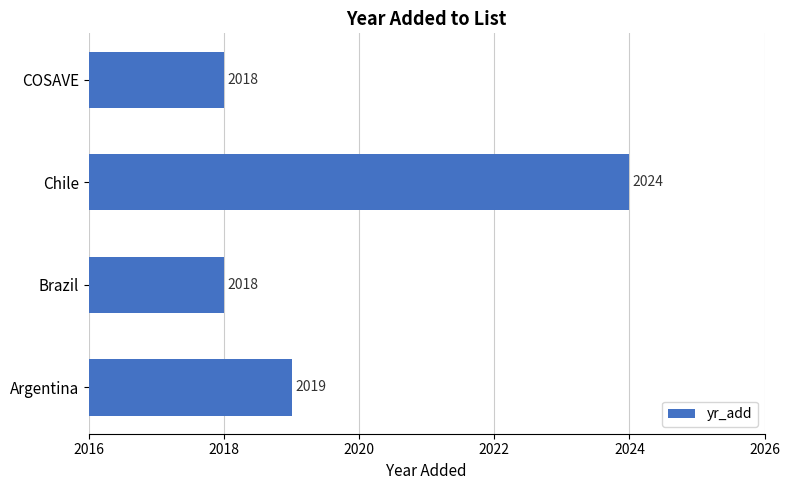

Which has a higher value, Chile or COSAVE?

Chile